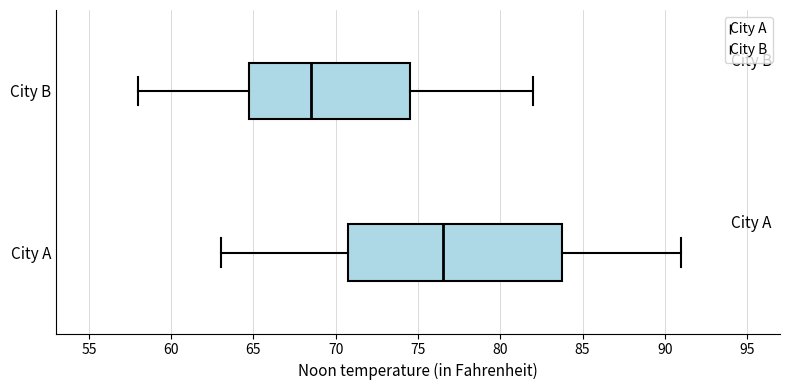

Where is the left edge of the box for City A on the x-axis? The values are not printed on the chart, so give them approximately, as read against the axis.

71.0